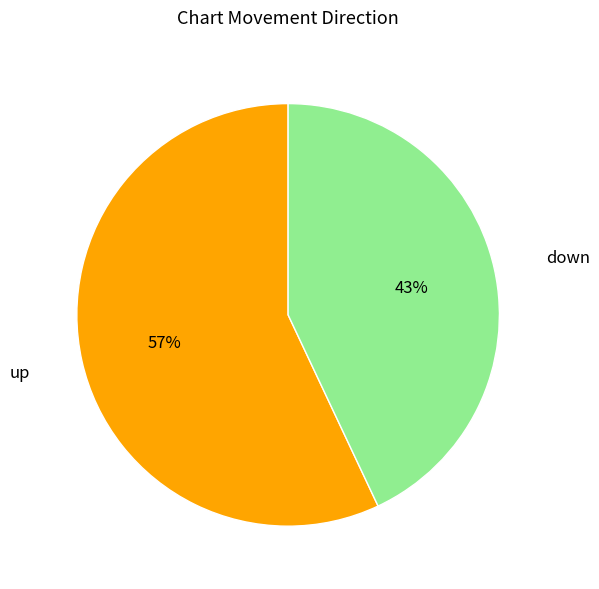

What is the ratio of the value at down to the value at up?

0.8